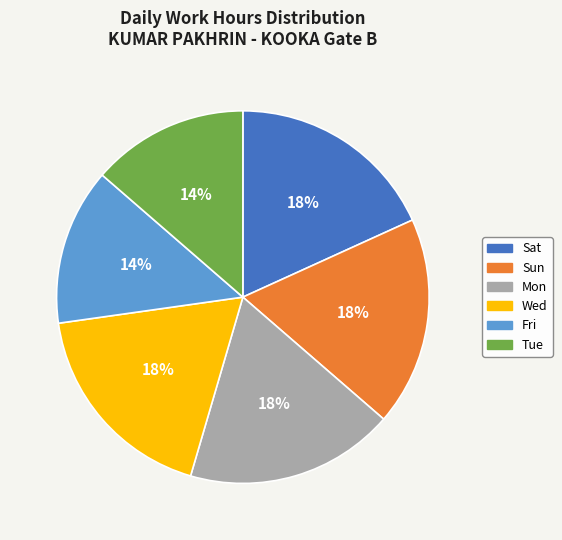

Is there a majority slice in this chart?

No